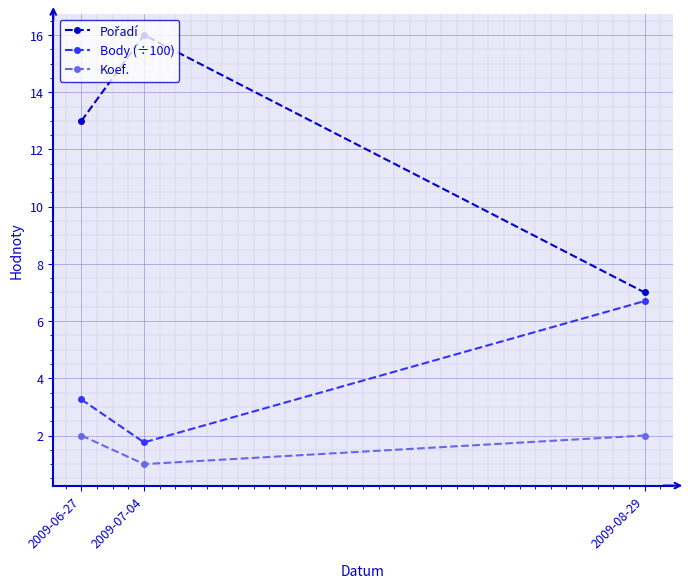

What is the highest value of the Koef. series?

2.0